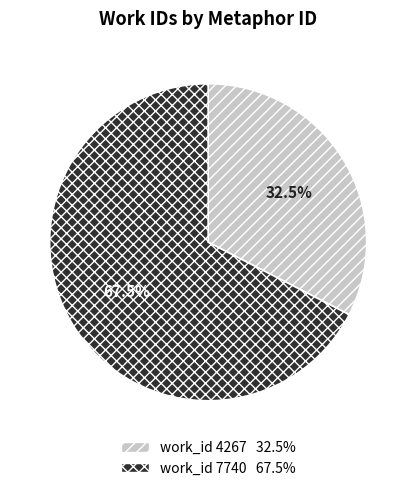

Count the number of slices in the pie.

2